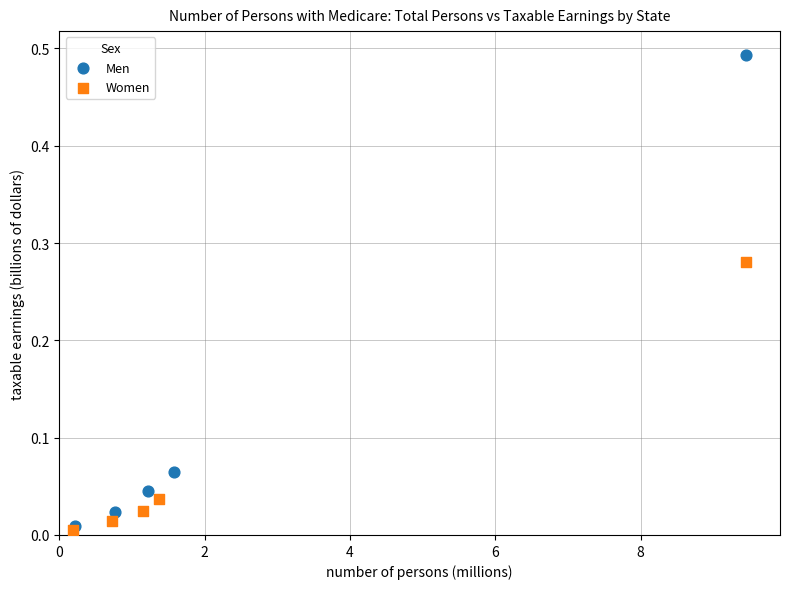

Which series reaches the maximum Y coordinate?

Men